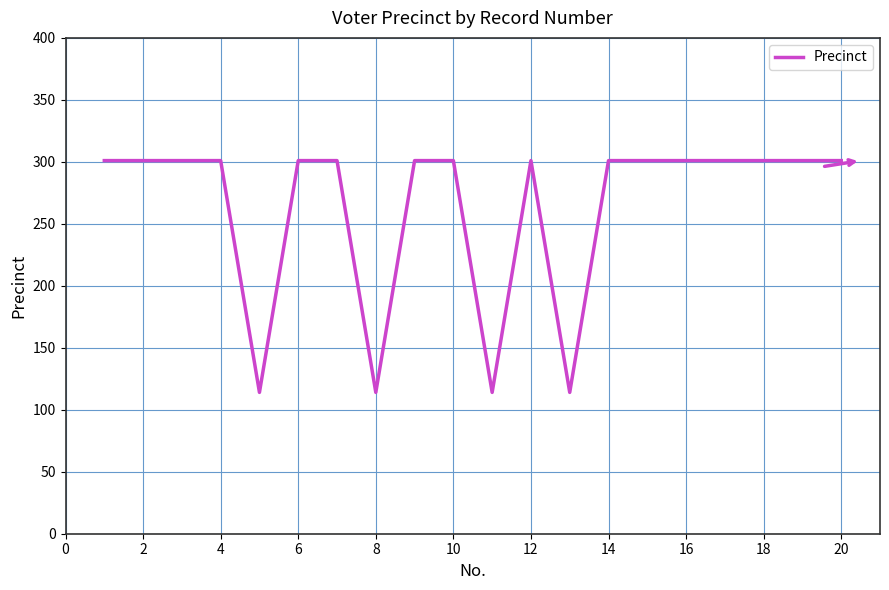

How many distinct data groups are displayed?

1